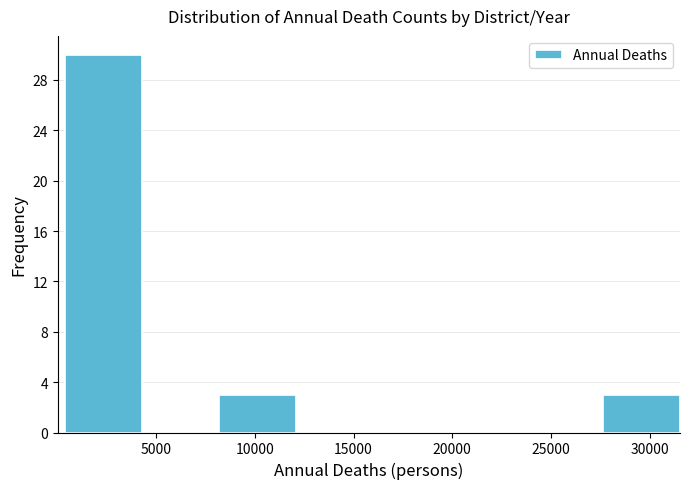

How tall is the bar that spans 8000 to 12000 on the x-axis? Neither the bar edges nor the heights are printed on the chart, so give them approximately, as read against the axes.

3